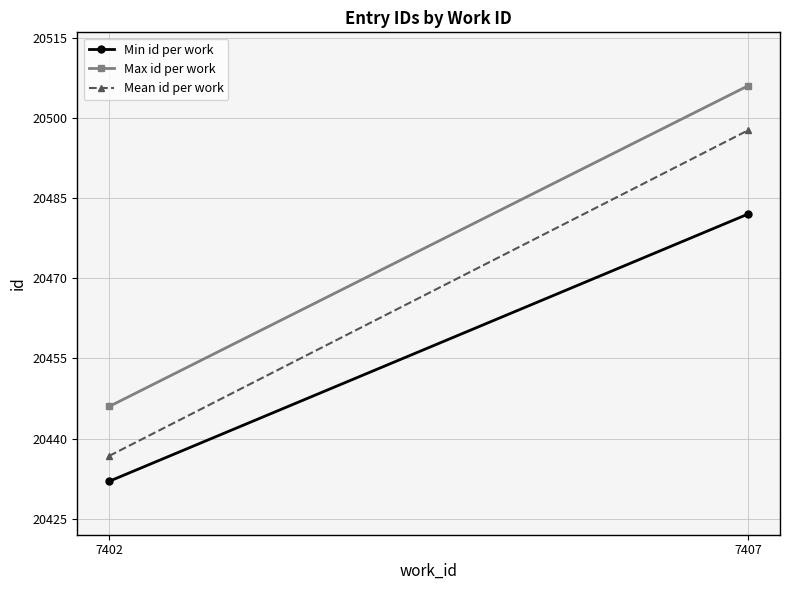

True or false: Min id per work has a value of 27180.0 at 7407.

False